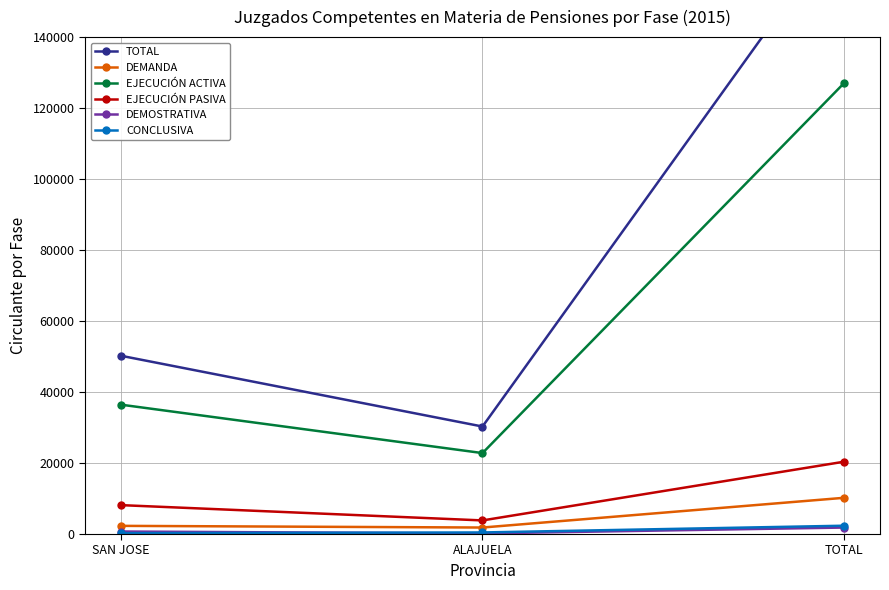

At which label does EJECUCIÓN PASIVA reach its minimum?

ALAJUELA